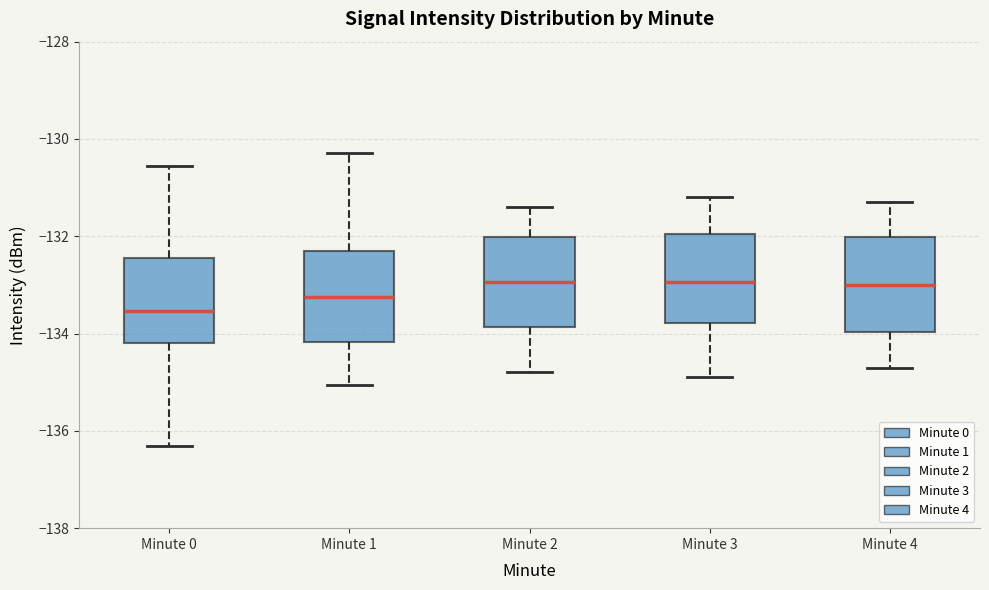

Reading left to right, transcribe this box plot: for each box, give where its median line is, the range the box spans, and where its two whiskers end, as read against the y-axis. The values are not printed on the chart, so give them approximately, as read against the axis.

Minute 0: median -133.6, box -134.2 to -132.4, whiskers -136.4 to -130.6
Minute 1: median -133.2, box -134.2 to -132.4, whiskers -135.0 to -130.2
Minute 2: median -133.0, box -133.8 to -132.0, whiskers -134.8 to -131.4
Minute 3: median -133.0, box -133.8 to -132.0, whiskers -134.8 to -131.2
Minute 4: median -133.0, box -134.0 to -132.0, whiskers -134.6 to -131.2